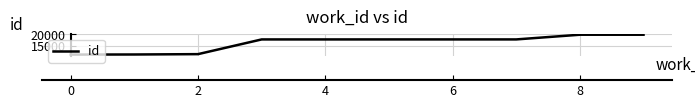

What is the maximum value shown in the chart?

19875